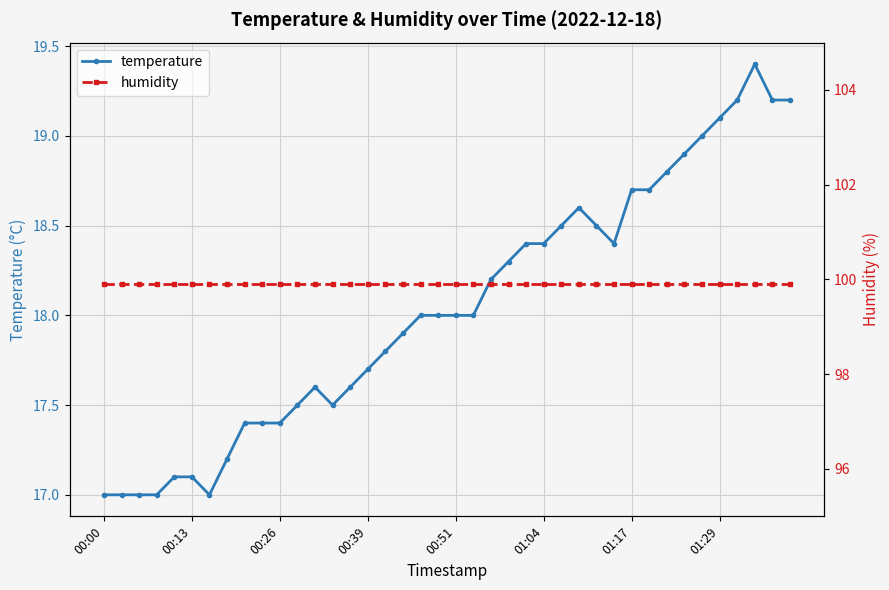

True or false: temperature and humidity cross at least once.

False